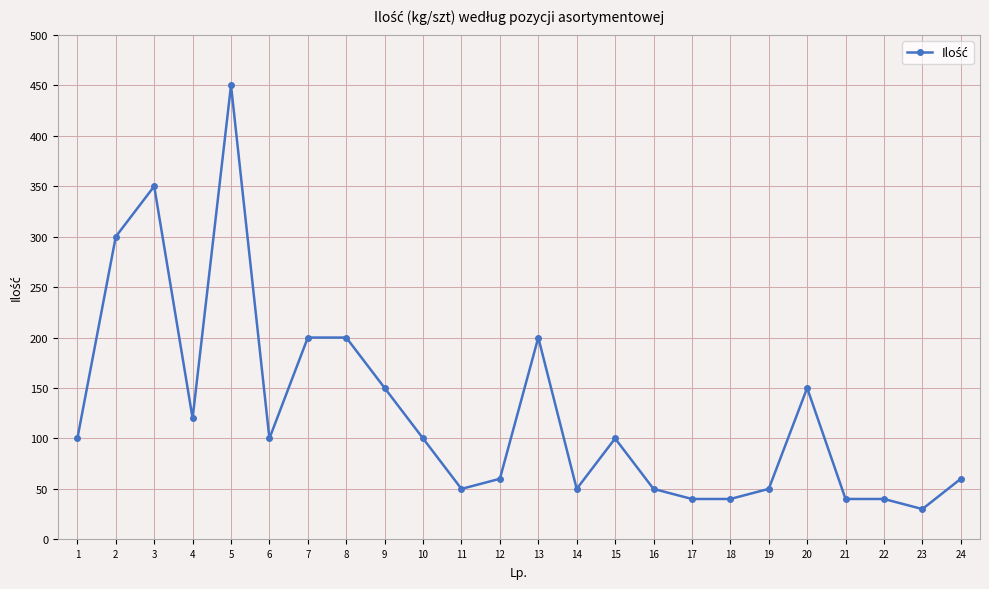

What is the value of the 24th point from the left?

60